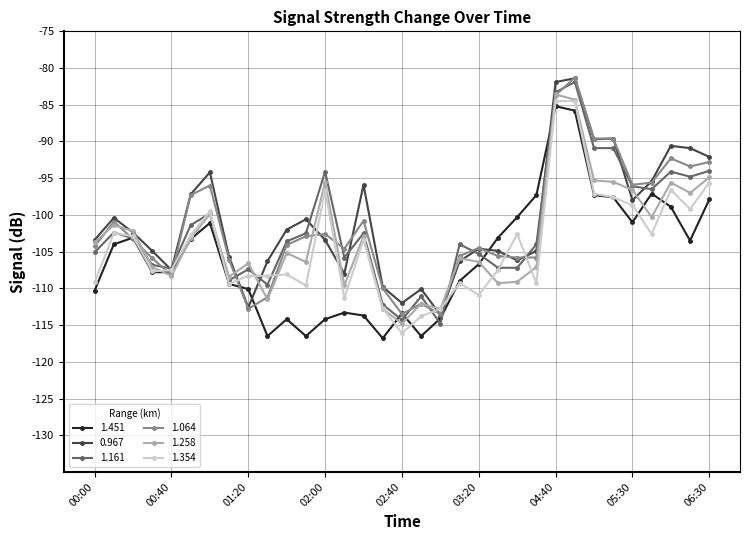

True or false: 1.161 has more than 0 points higher than both neighbors.

True